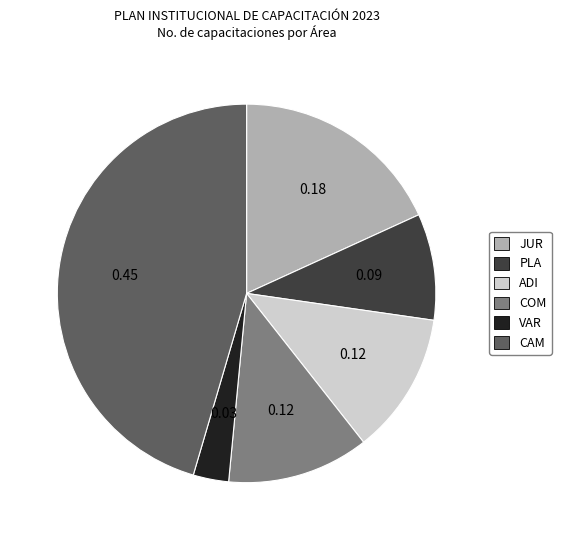

Is there a majority slice in this chart?

No